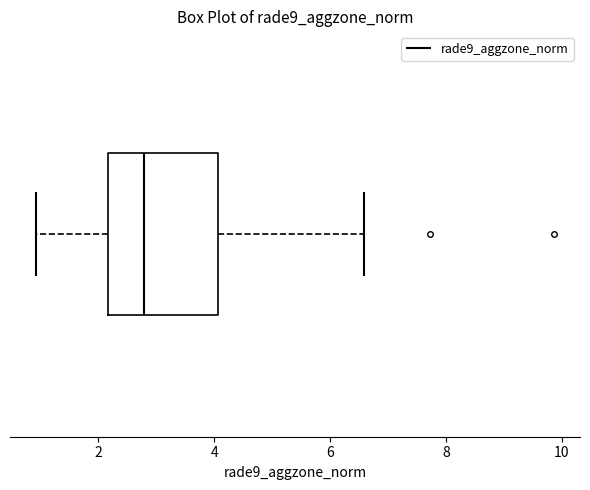

Where does the right whisker of the box end on the x-axis? The values are not printed on the chart, so give them approximately, as read against the axis.

6.6